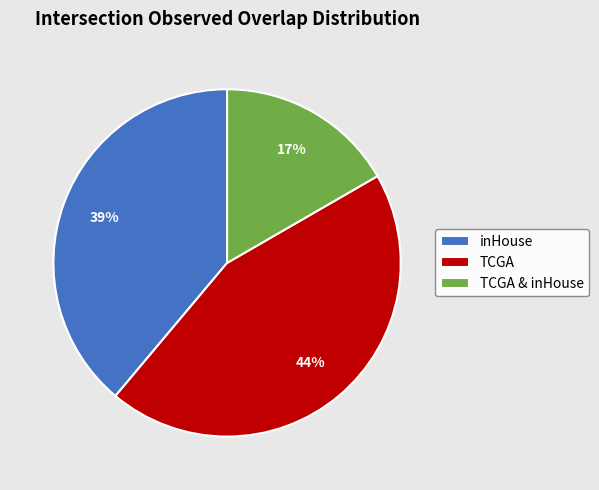

Which has a higher value, inHouse or TCGA & inHouse?

inHouse